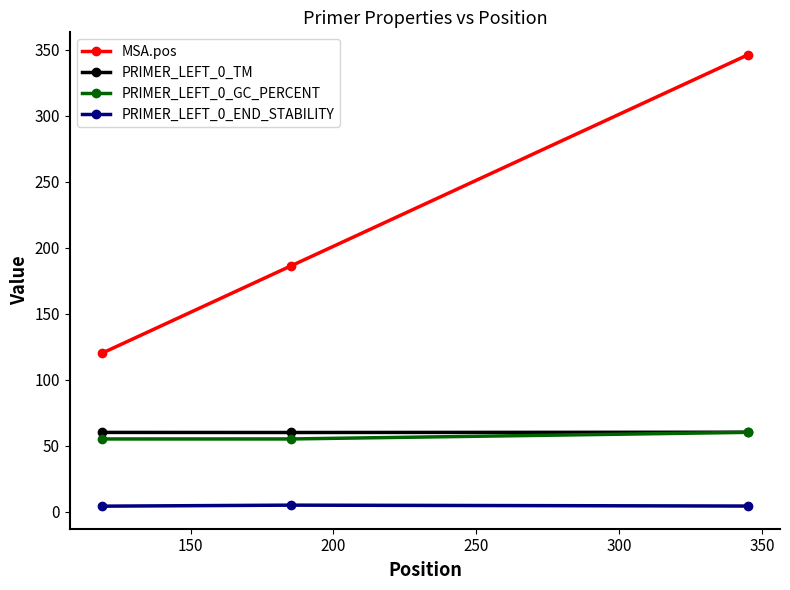

How many PRIMER_LEFT_0_GC_PERCENT values are between 55 and 60?

3